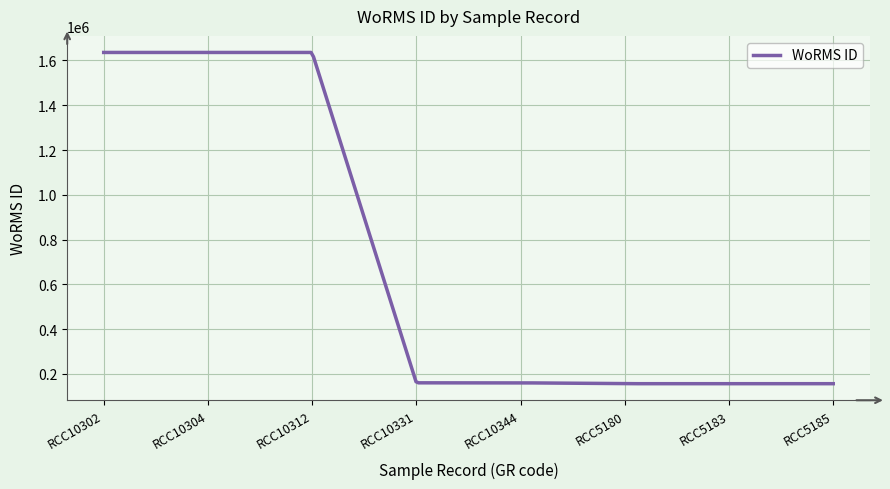

What is the sum of all values?

206016433.4